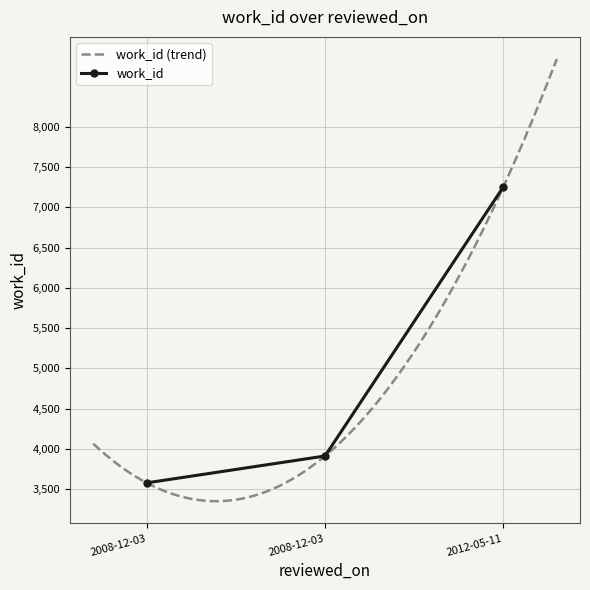

What value does the data have at 2008-12-03?

3577